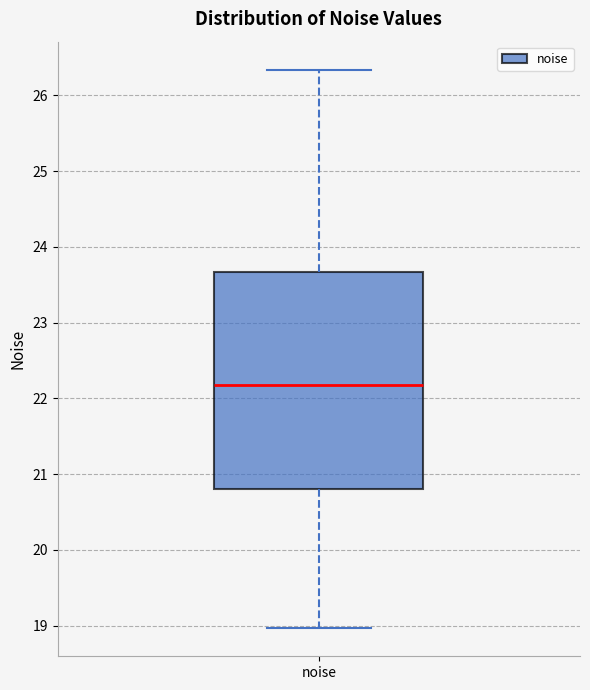

Transcribe this box plot: give where the median line is, the range the box spans, and where the two whiskers end, as read against the y-axis. The values are not printed on the chart, so give them approximately, as read against the axis.

median 22.2, box 20.8 to 23.7, whiskers 19.0 to 26.3